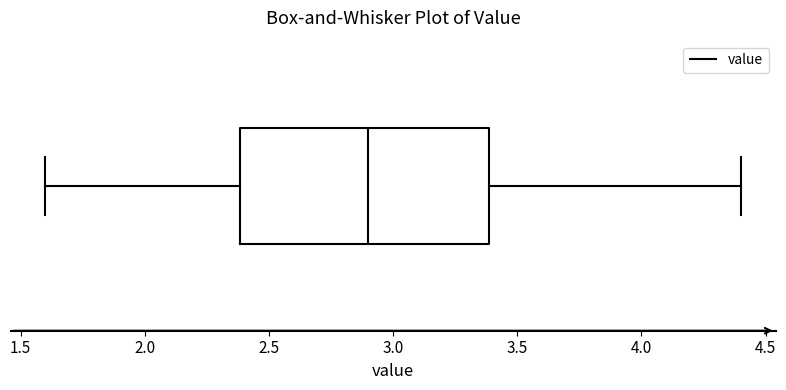

Where does the left whisker of the box end on the x-axis? The values are not printed on the chart, so give them approximately, as read against the axis.

1.6